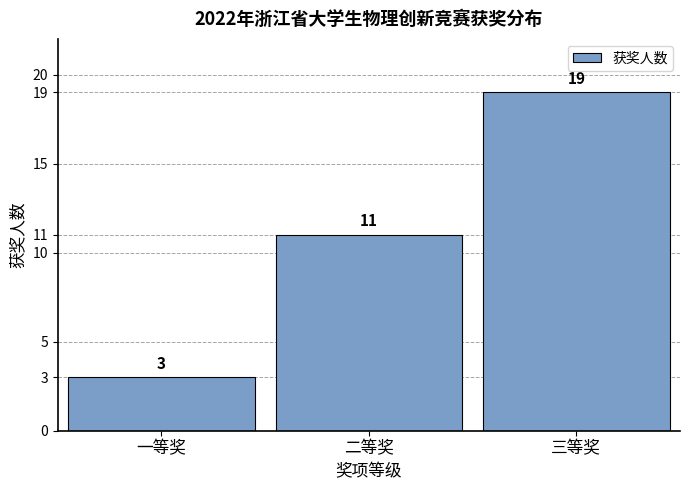

Reading left to right, transcribe all the data shown in this chart.

3	11	19